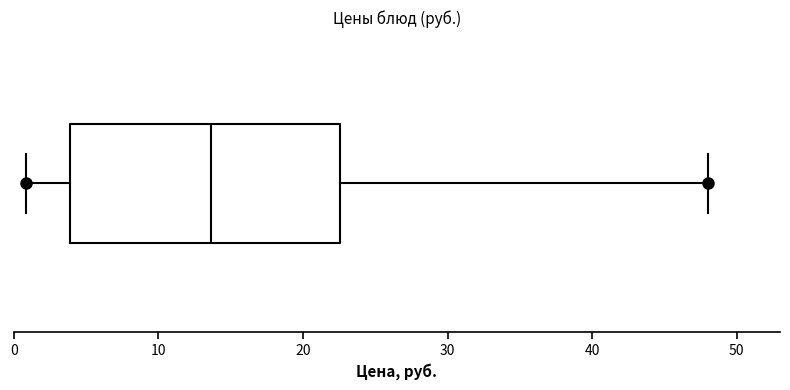

Read this box plot against the x-axis: the position of the median line, the range covered by the box, and the ends of both whiskers. The values are not printed on the chart, so give them approximately, as read against the axis.

median 14, box 4 to 23, whiskers 1 to 48